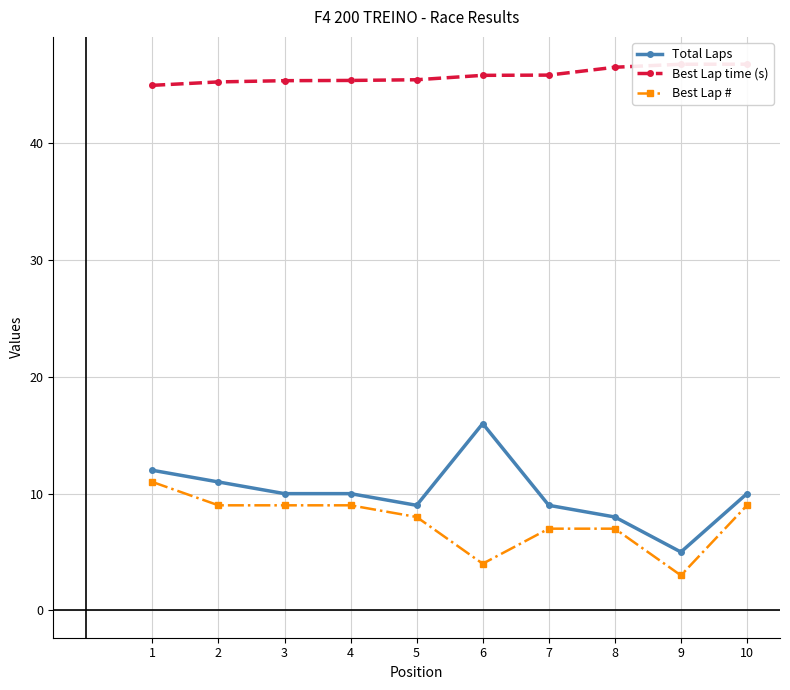

Is this an area chart (filled region under the line)?

No